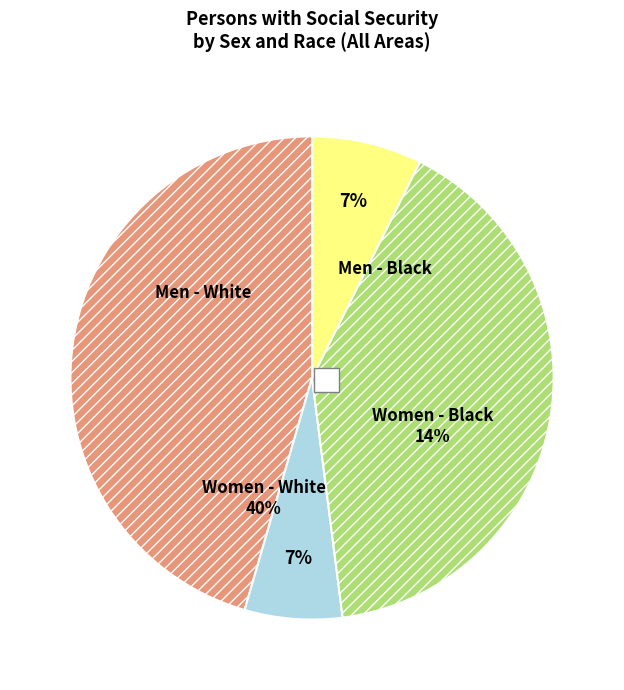

The Women slice represents 40% of the pie. True or false?

False